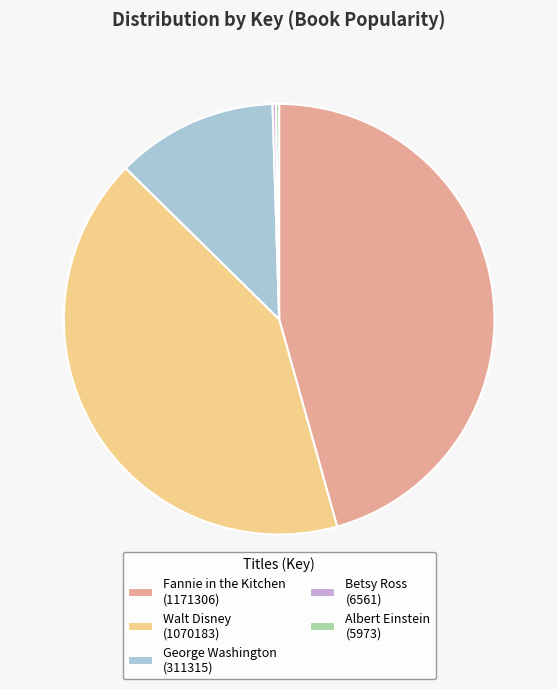

What is the largest slice in the pie chart?

Fannie in the Kitchen (1171306)